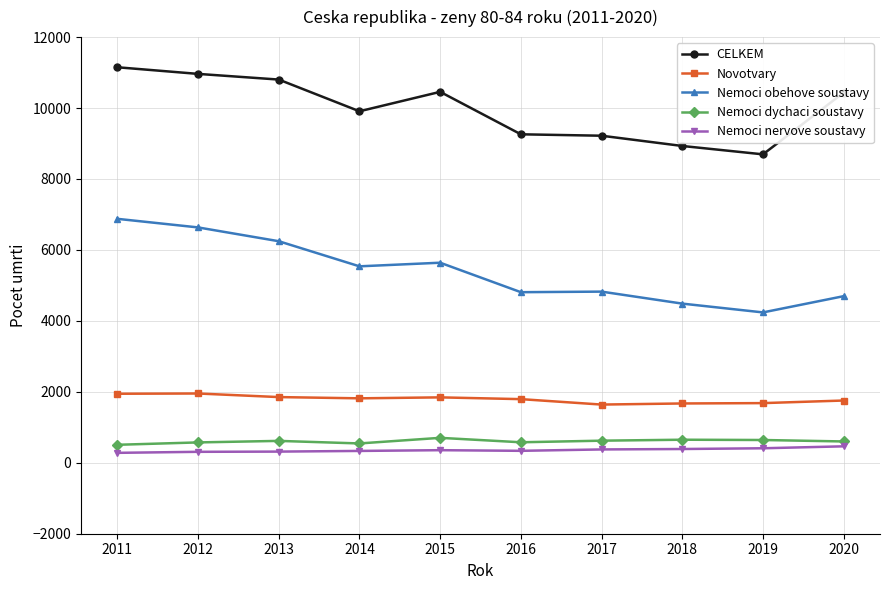

True or false: CELKEM and Novotvary intersect in this chart.

False